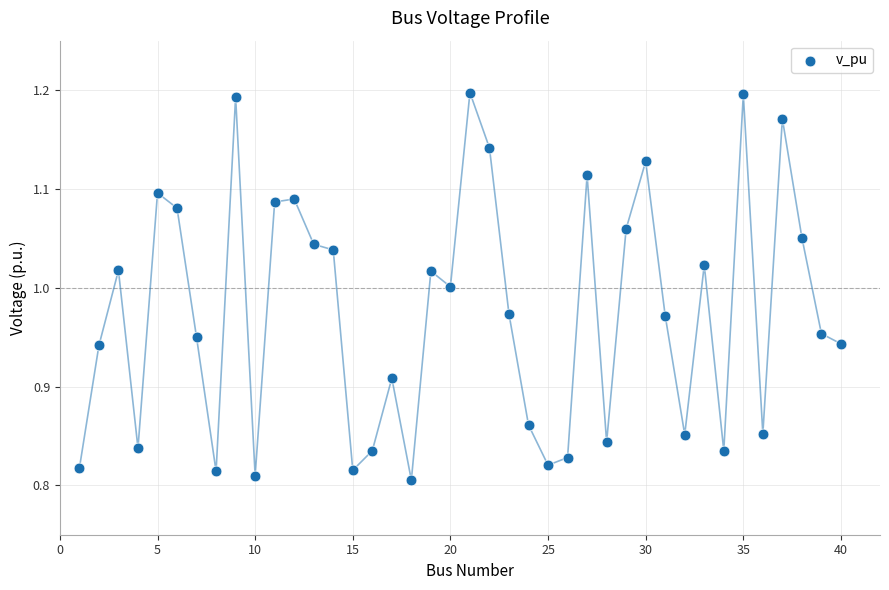

What is the range of X values (max minus min)?

39.0